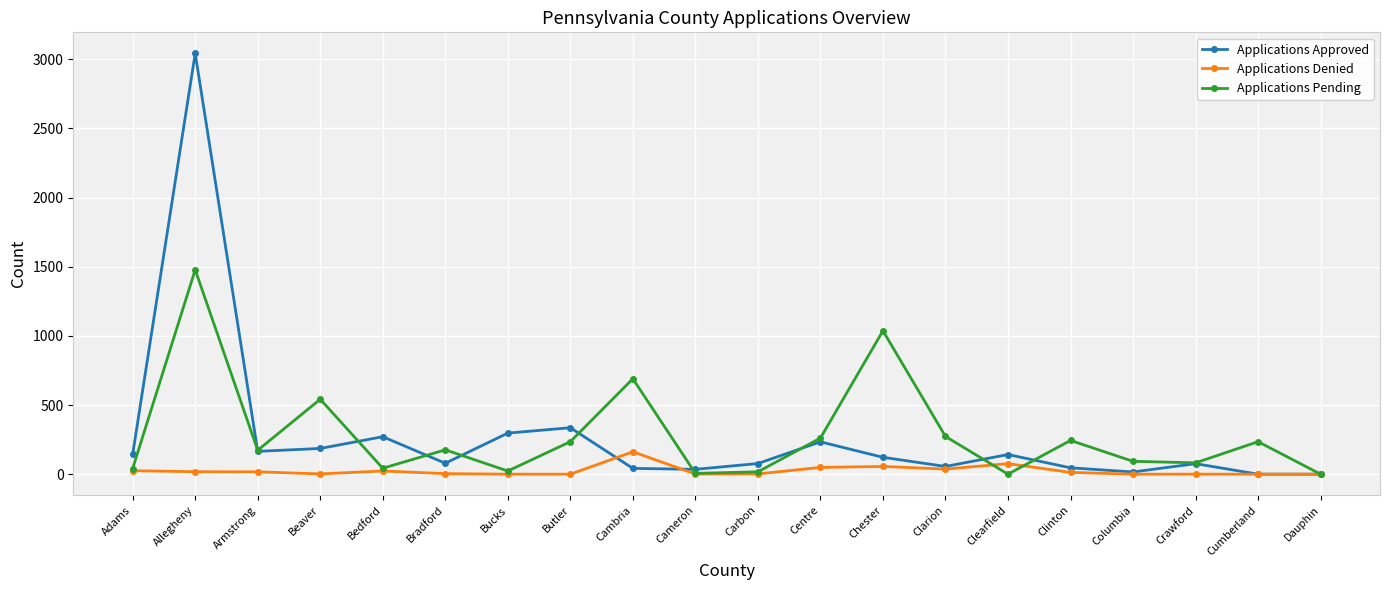

Is this an area chart (filled region under the line)?

No